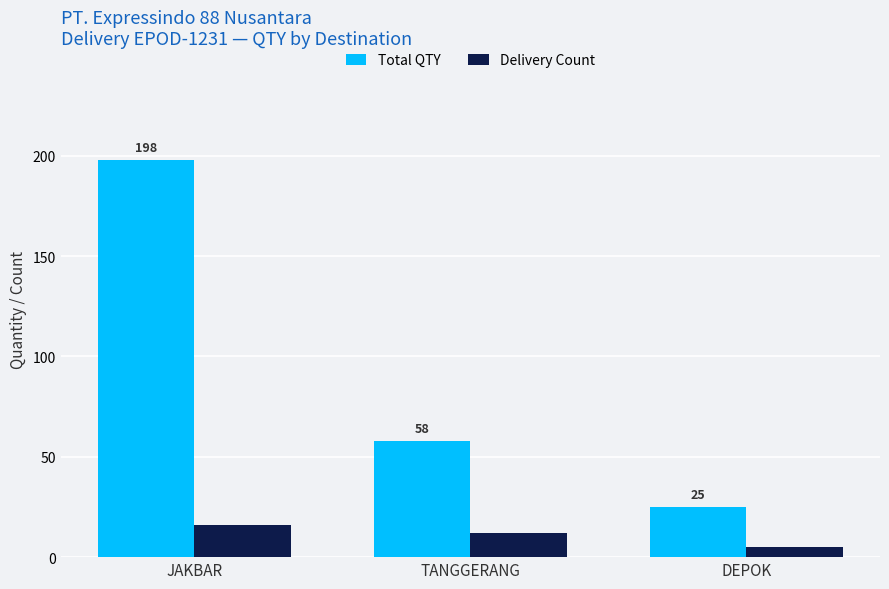

Reading left to right, extract all data points from this chart.

Total QTY: JAKBAR=198	TANGGERANG=58	DEPOK=25
Delivery Count: JAKBAR=16	TANGGERANG=12	DEPOK=5